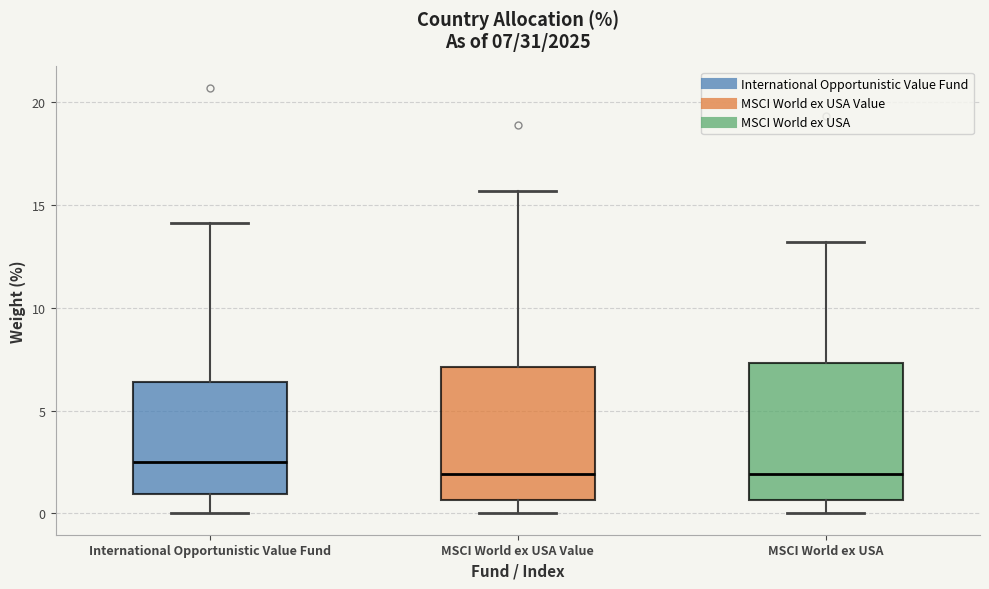

Which box has the highest median line?

International Opportunistic Value Fund